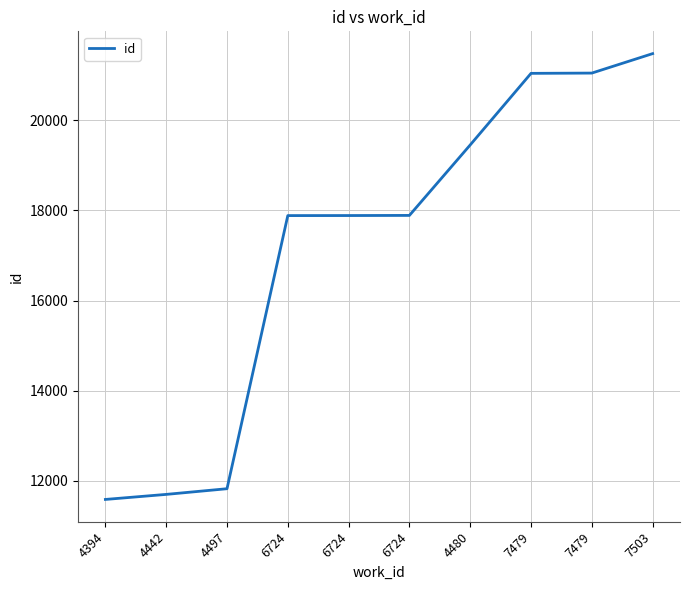

True or false: the data shows 6519 at 4442.

False